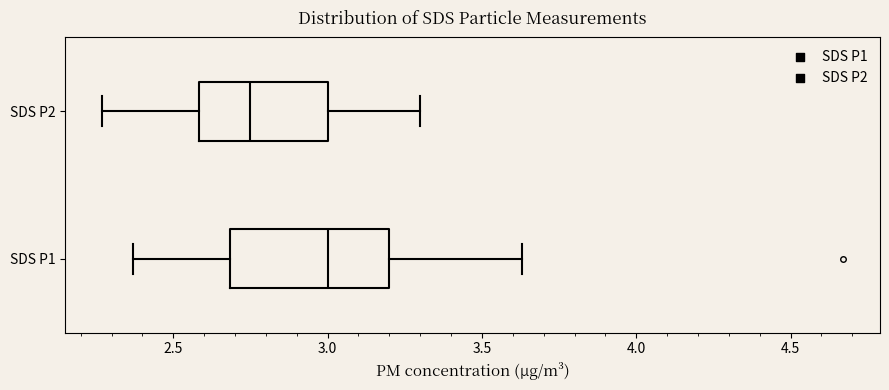

Which box is the widest, from its left edge to its right edge?

SDS P1